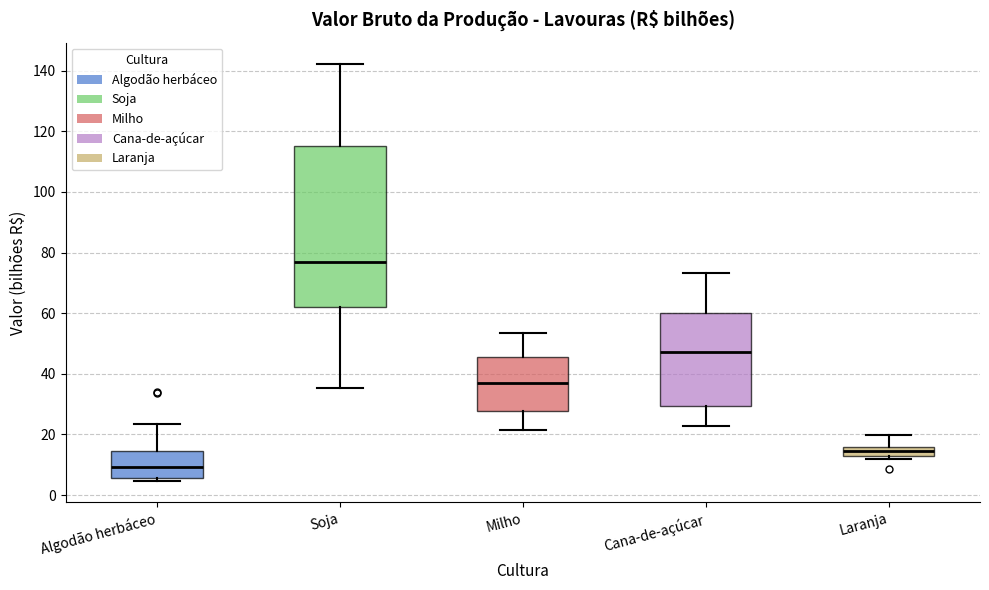

Where is the lower edge of the box for Cana-de-açúcar on the y-axis? The values are not printed on the chart, so give them approximately, as read against the axis.

30